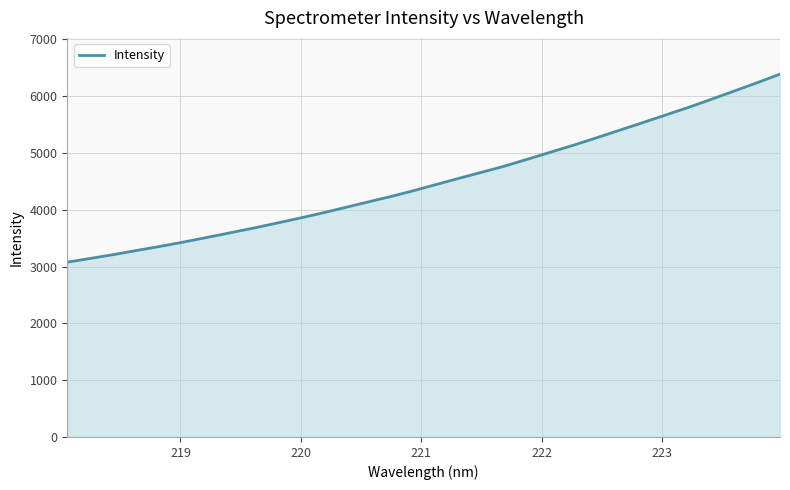

What is the minimum value shown in the chart?

3076.8